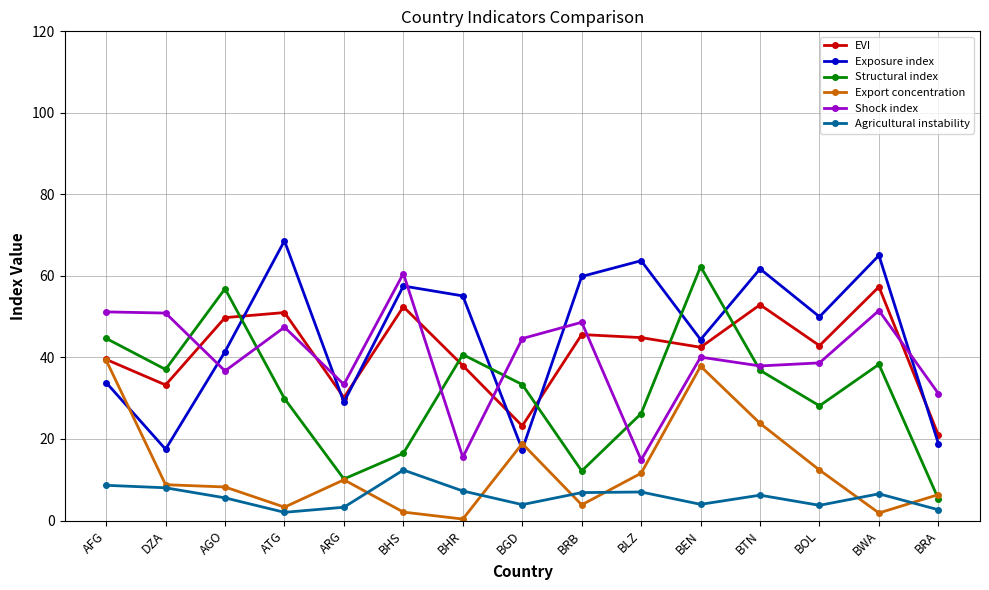

What is the value of the Exposure index point at the 4th from the left?

68.6